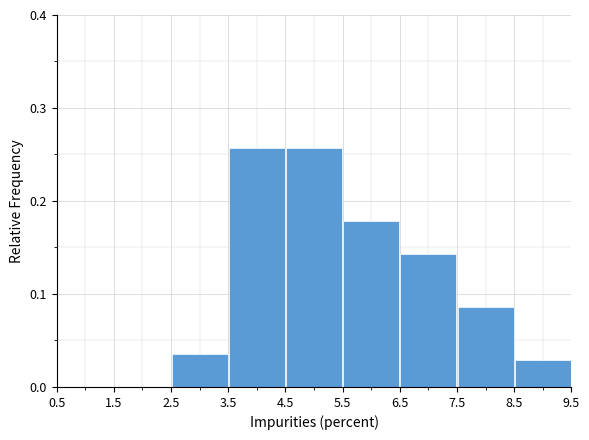

What is the height of the bar covering 4.5 to 5.5 on the x-axis? The values are not printed on the chart, so give them approximately, as read against the axis.

0.26